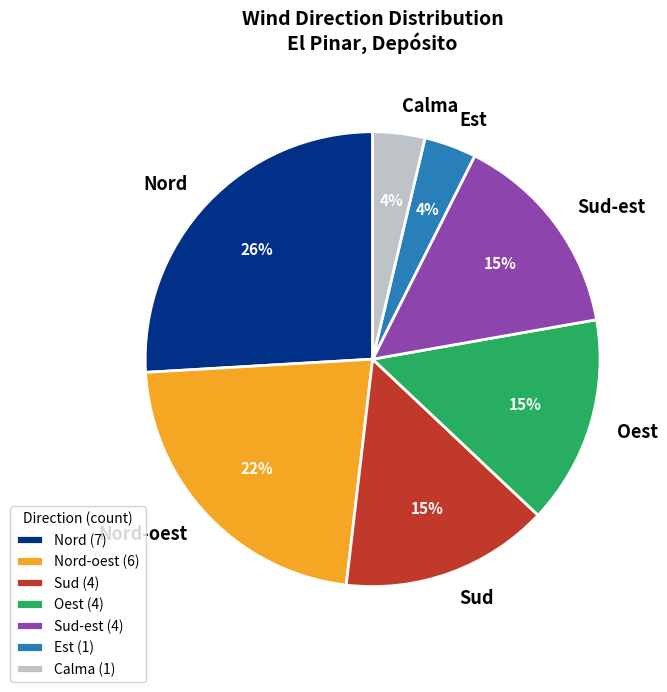

To the nearest percent, what is the difference between the Est and Sud-est slice percentages?

11%